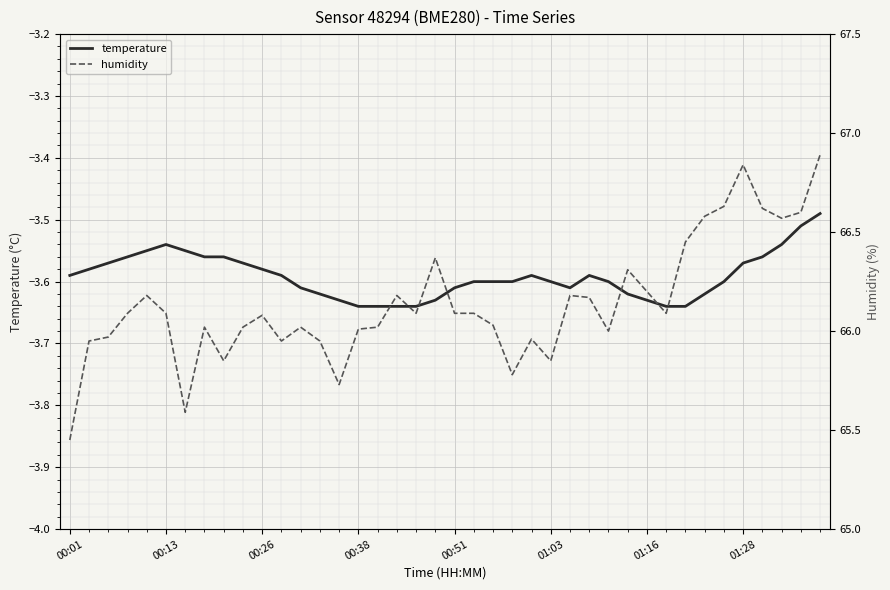

The temperature series shows -1.4 at 00:26. True or false?

False